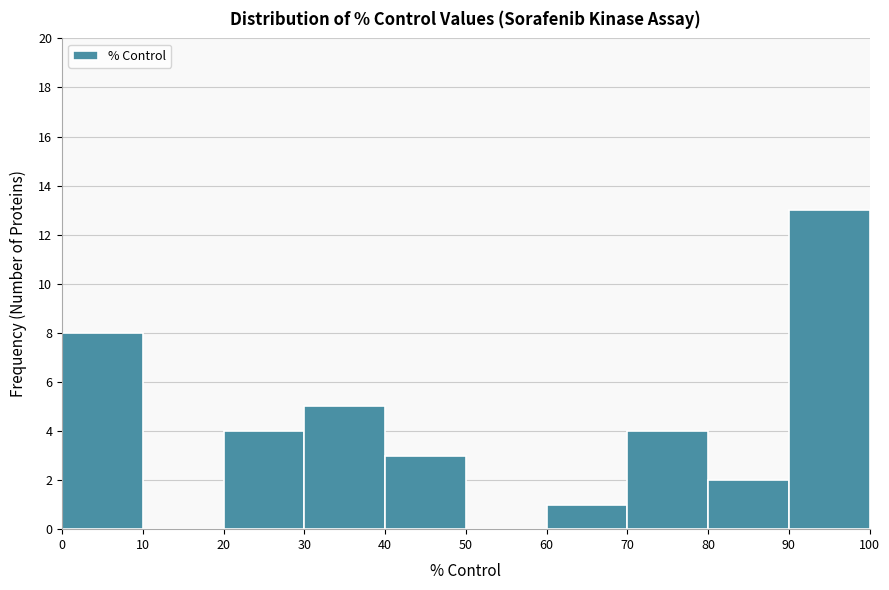

Reading left to right, transcribe this chart: for each bar, give the range it covers on the x-axis and its height. The values are not printed on the chart, so give them approximately, as read against the axis.

0 to 10: 8
10 to 20: 0
20 to 30: 4
30 to 40: 5
40 to 50: 3
50 to 60: 0
60 to 70: 1
70 to 80: 4
80 to 90: 2
90 to 100: 13